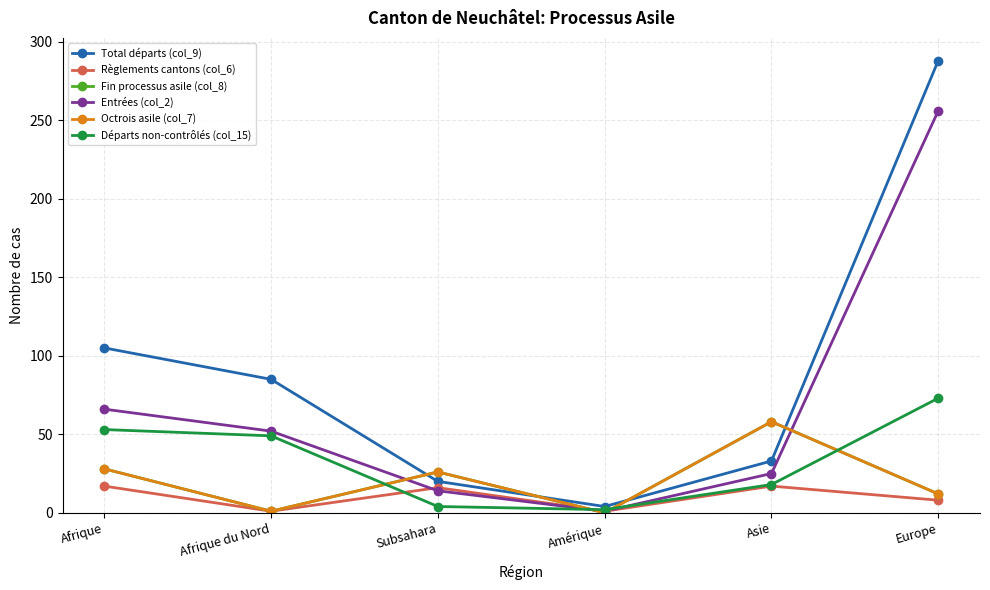

What position from the left is Afrique?

1